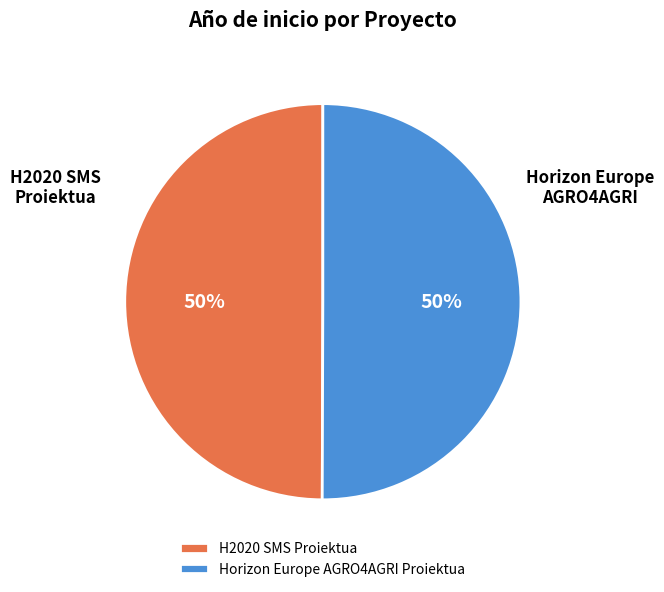

Combined, do H2020 SMS Proiektua and Horizon Europe AGRO4AGRI Proiektua account for over 50%?

Yes